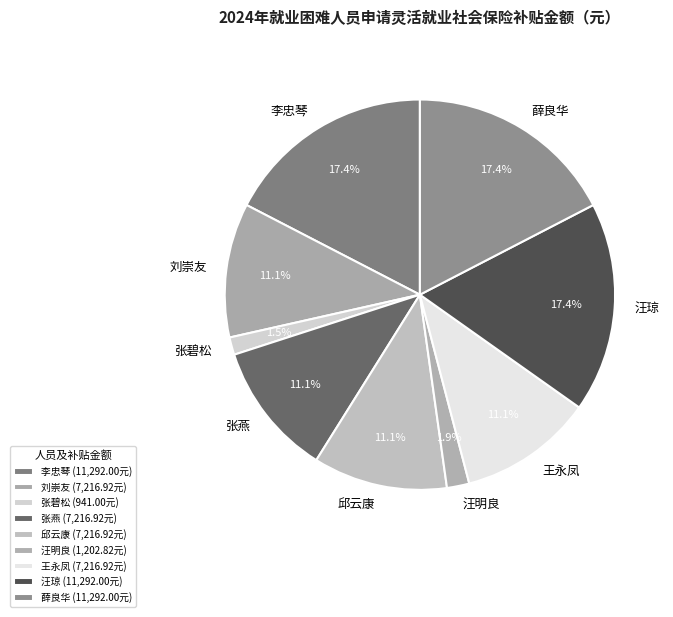

Does 汪明良 represent more than half of the total?

No